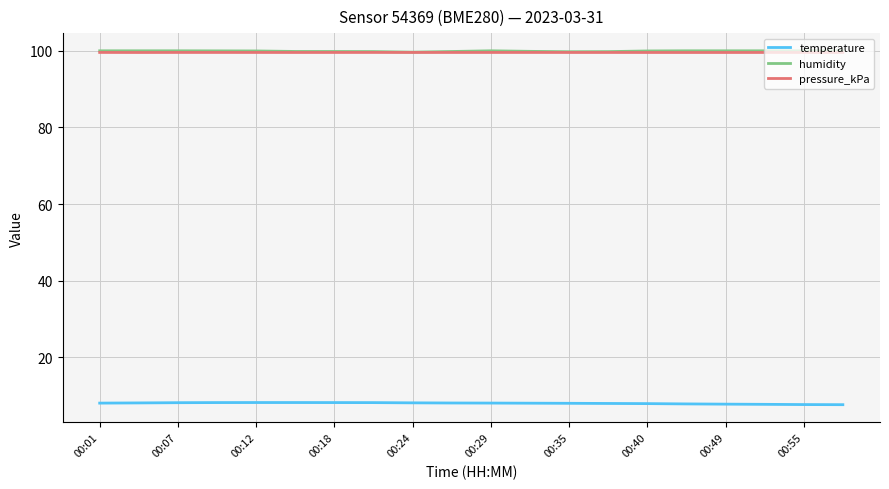

True or false: temperature and pressure_kPa cross at least once.

False